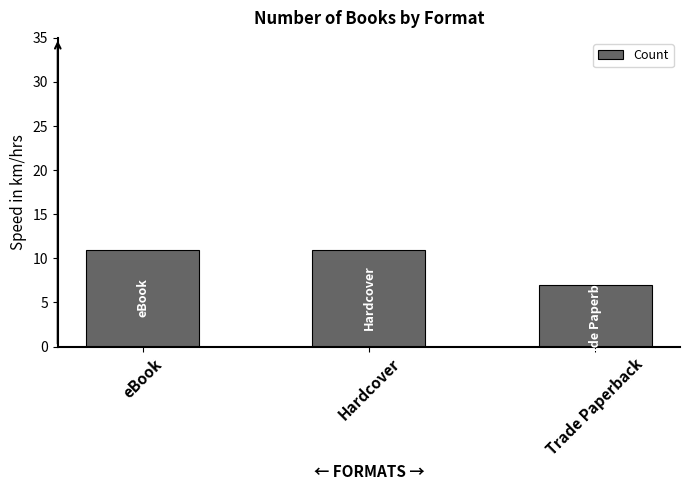

What is the sum of the values at eBook and Trade Paperback?

18